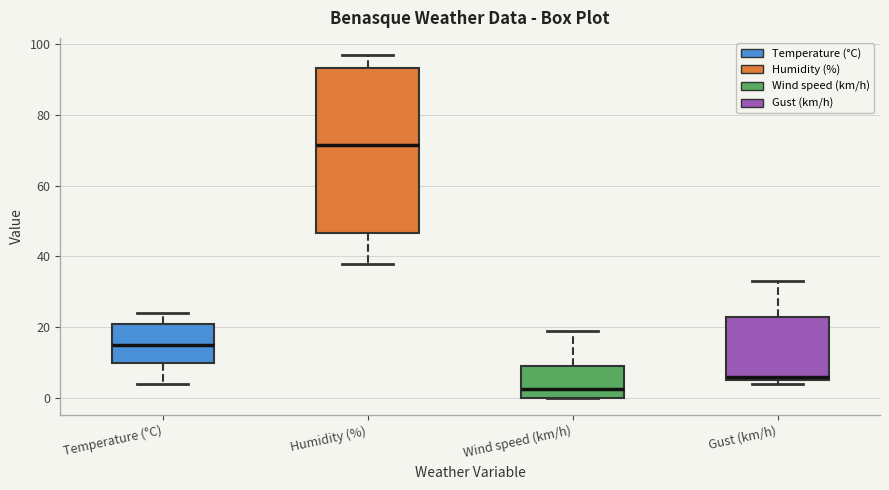

Comparing the boxes themselves (not the whiskers), which one is the tallest?

Humidity (%)